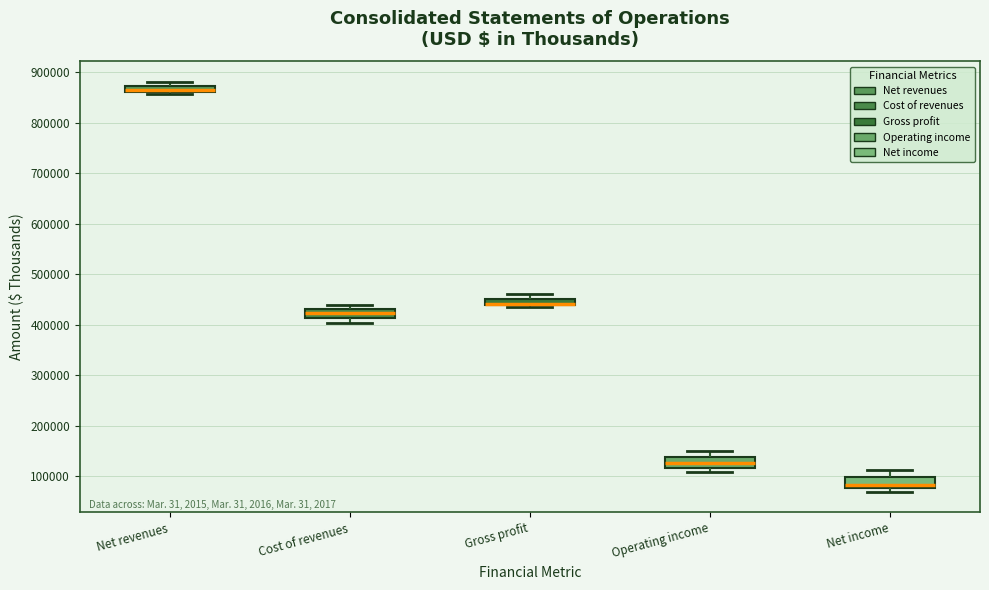

Where is the lower edge of the box for Net income on the y-axis? The values are not printed on the chart, so give them approximately, as read against the axis.

80000